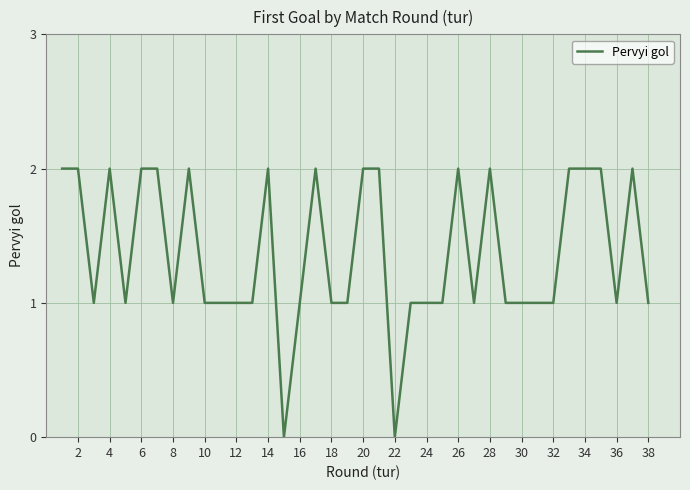

How many series are shown in this chart?

1